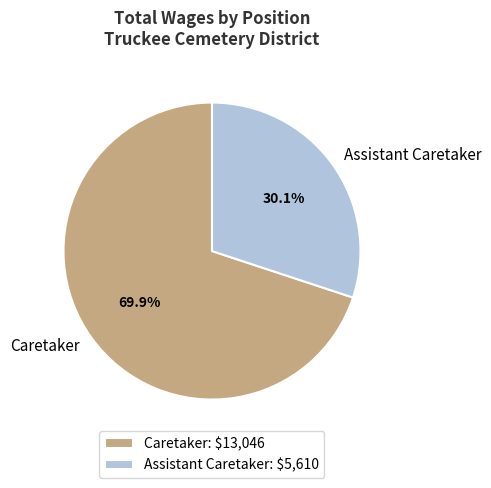

What is the smallest slice in the pie chart?

Assistant Caretaker